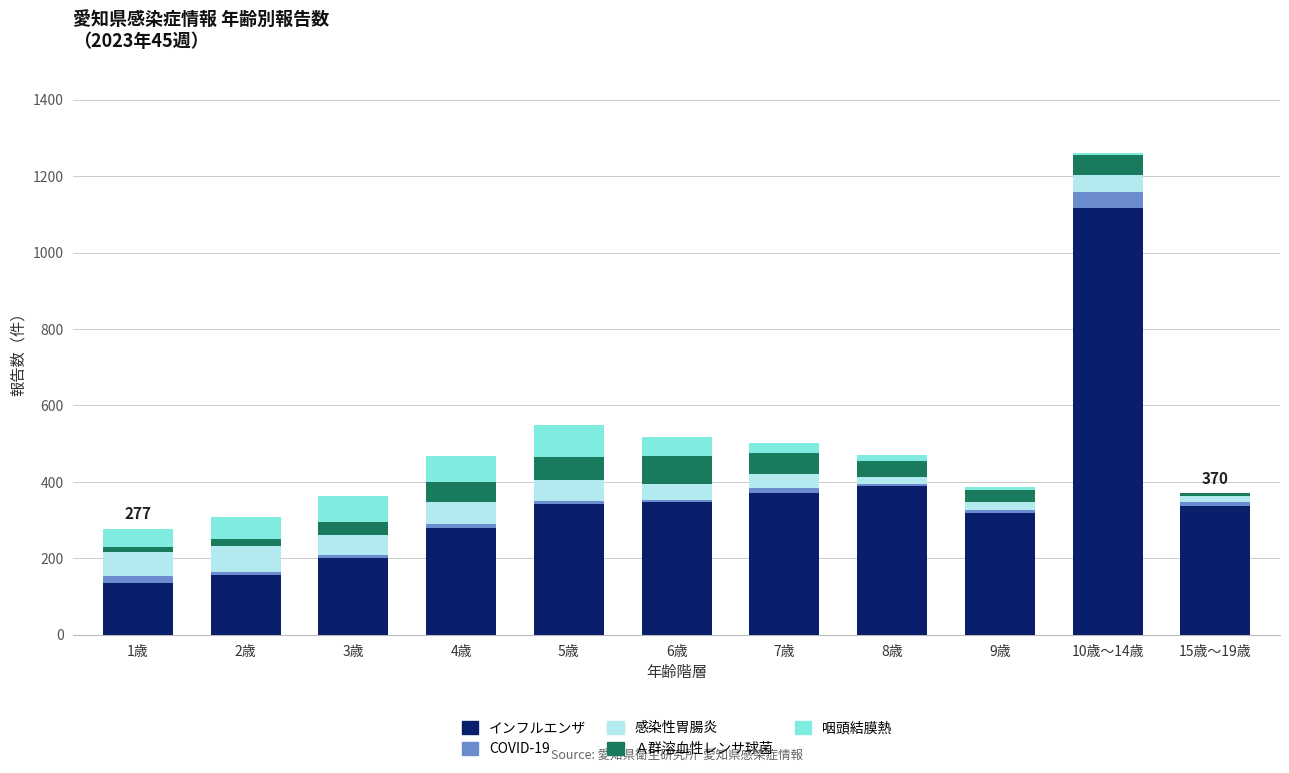

Which category has the highest value in the インフルエンザ series?

10歳～14歳